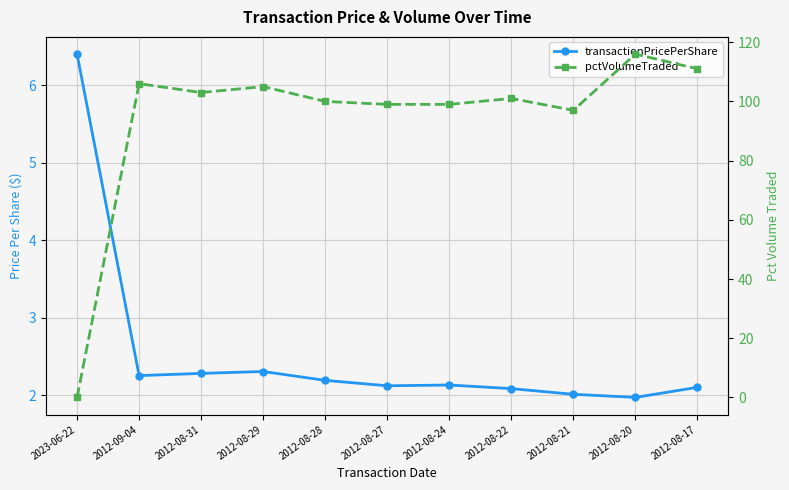

Rank the categories by transactionPricePerShare value from lowest to highest.

2012-08-20, 2012-08-21, 2012-08-22, 2012-08-17, 2012-08-27, 2012-08-24, 2012-08-28, 2012-09-04, 2012-08-31, 2012-08-29, 2023-06-22